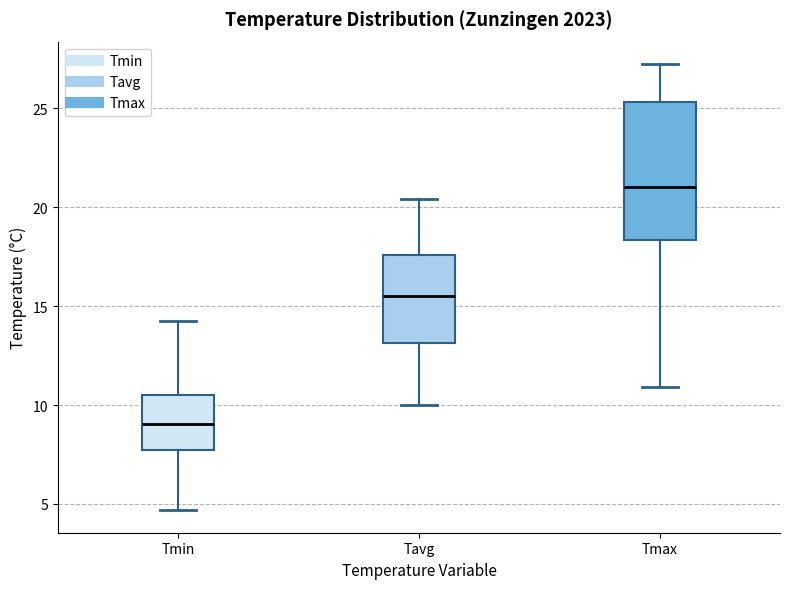

Reading left to right, transcribe this box plot: for each box, give where its median line is, the range the box spans, and where its two whiskers end, as read against the y-axis. The values are not printed on the chart, so give them approximately, as read against the axis.

Tmin: median 9.0, box 7.5 to 10.5, whiskers 4.5 to 14.5
Tavg: median 15.5, box 13.0 to 17.5, whiskers 10.0 to 20.5
Tmax: median 21.0, box 18.5 to 25.5, whiskers 11.0 to 27.5